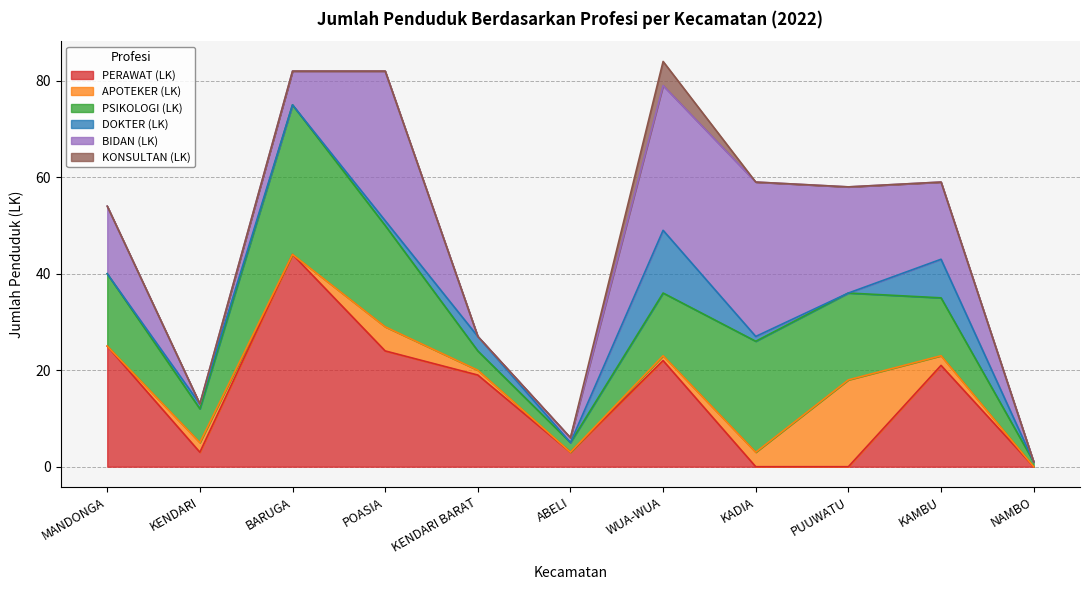

True or false: PSIKOLOGI (LK) and DOKTER (LK) intersect in this chart.

False